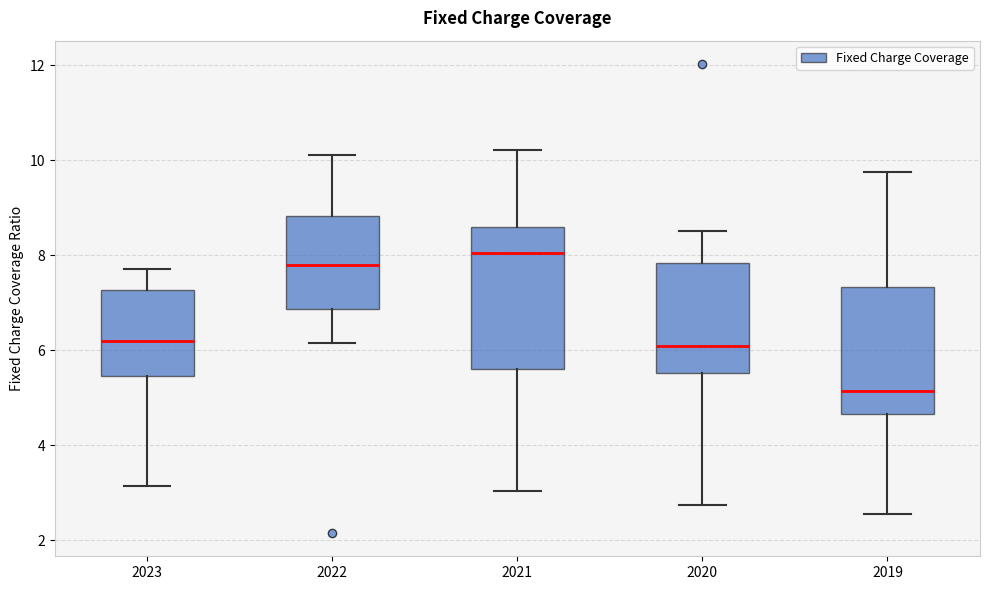

Comparing the boxes themselves (not the whiskers), which one is the tallest?

2021